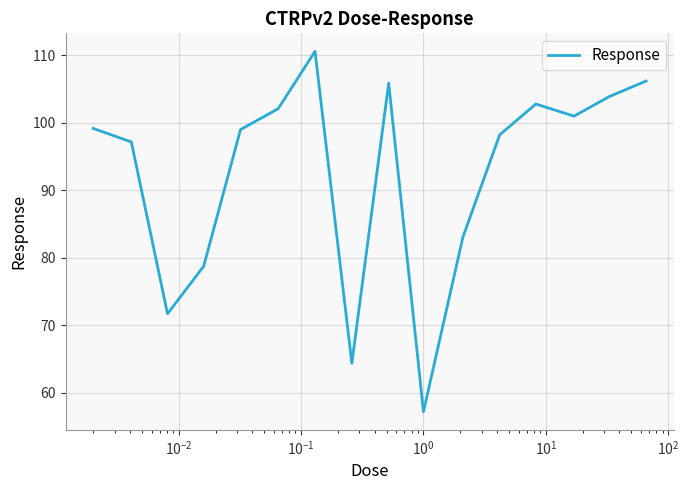

What is the minimum value shown in the chart?

57.2